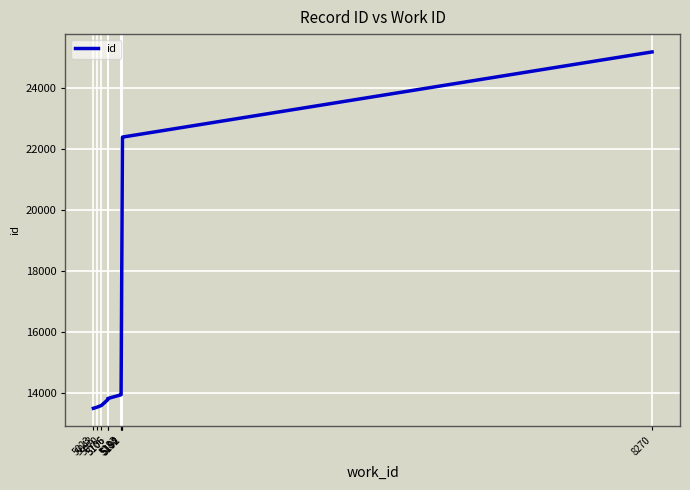

How many lines are shown in the chart?

1